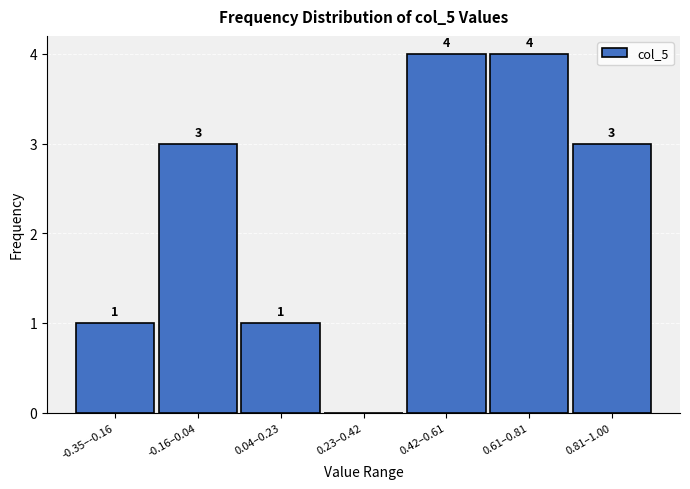

Reading left to right, list all the values displayed in this chart.

-0.35–-0.16=1	-0.16–0.04=3	0.04–0.23=1	0.23–0.42=0	0.42–0.61=4	0.61–0.81=4	0.81–1.00=3